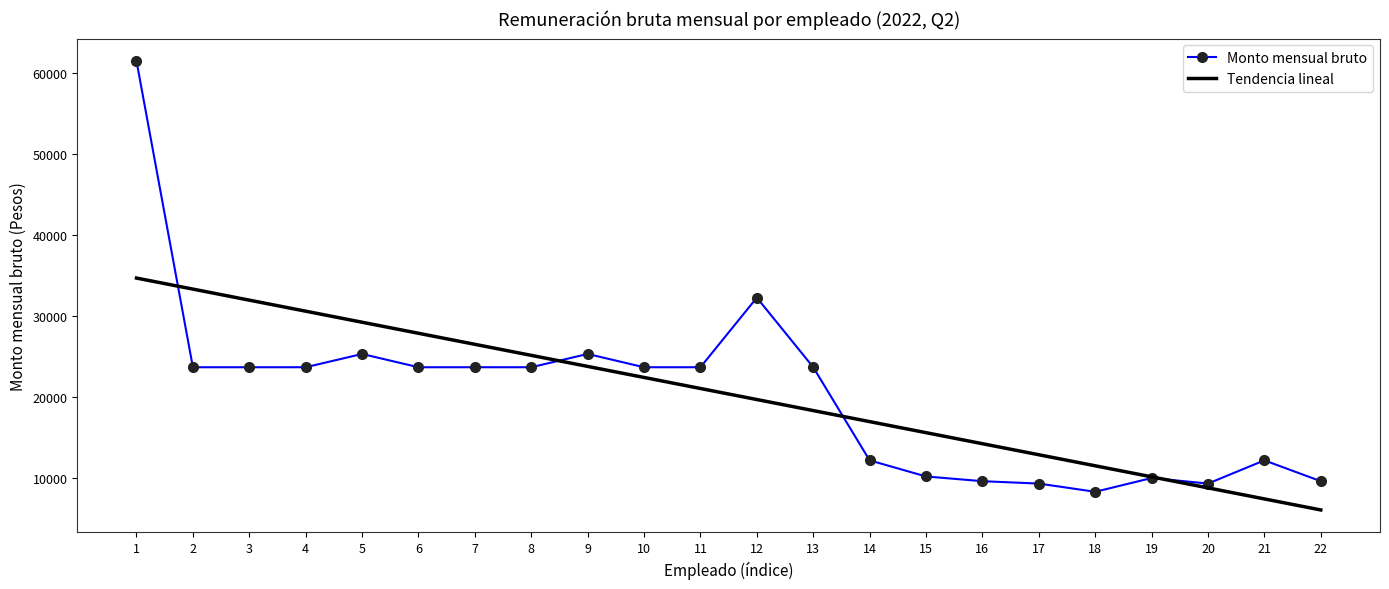

Where does the Tendencia lineal series first go above 21021?

1